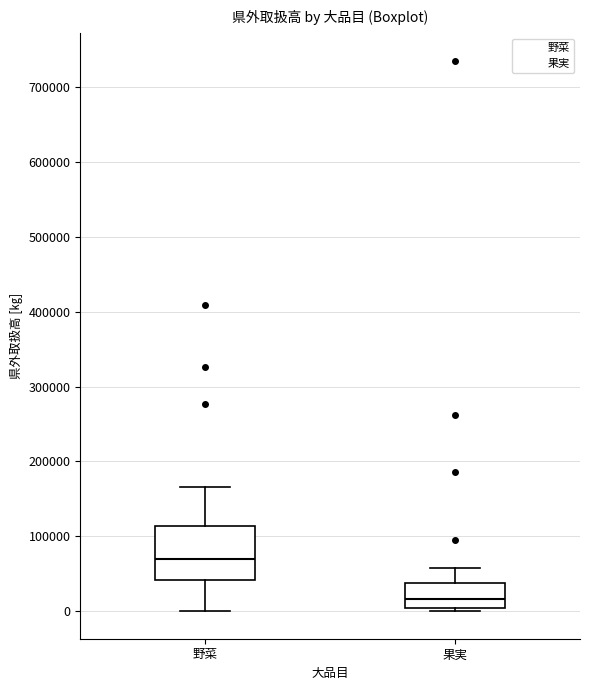

Comparing the boxes themselves (not the whiskers), which one is the tallest?

野菜